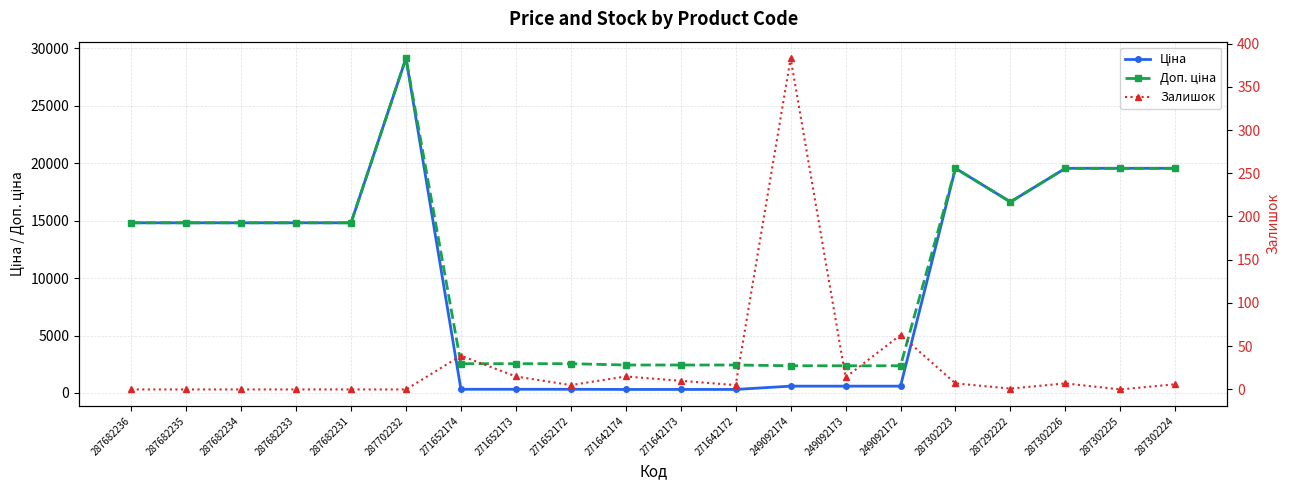

Reading right to left, extract all data points from this chart.

Ціна: 19564.9	19564.9	19564.9	16636.8	19564.9	591.6	591.6	591.6	304.1	304.1	304.1	318.3	318.3	318.3	29152.3	14817.6	14817.6	14817.6	14817.6	14817.6
Доп. ціна: 19564.9	19564.9	19564.9	16636.8	19564.9	2366.5	2366.5	2366.5	2432.8	2432.8	2432.8	2546.4	2546.4	2546.4	29152.3	14817.6	14817.6	14817.6	14817.6	14817.6
Залишок: 6.0	0.0	7.0	1.0	7.0	63.0	14.0	383.0	5.0	10.0	15.0	5.0	15.0	39.0	0.0	0.0	0.0	0.0	0.0	0.0